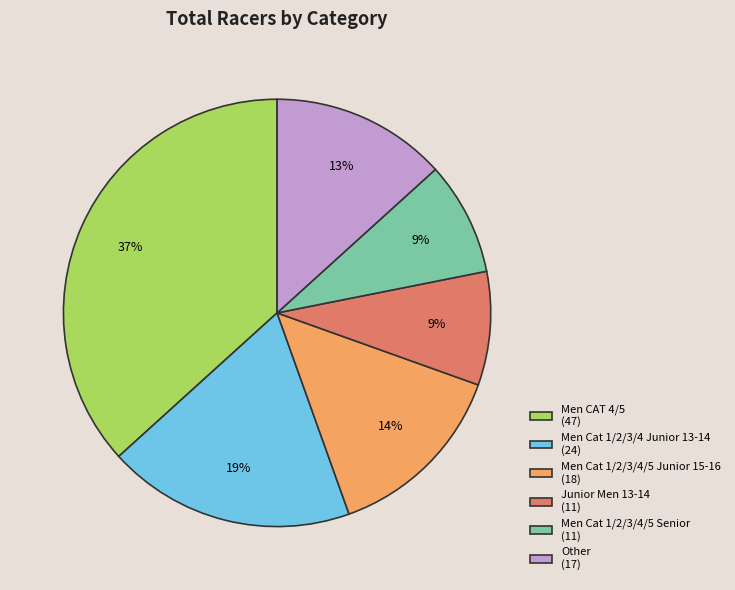

Between Other (17) and Junior Men 13-14 (11), which is larger?

Other (17)